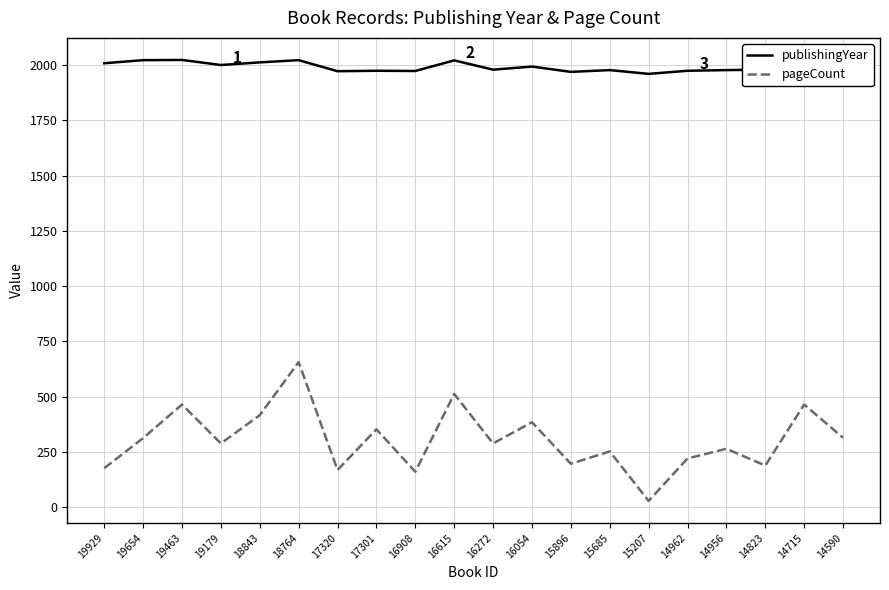

What is the maximum value for pageCount?

656